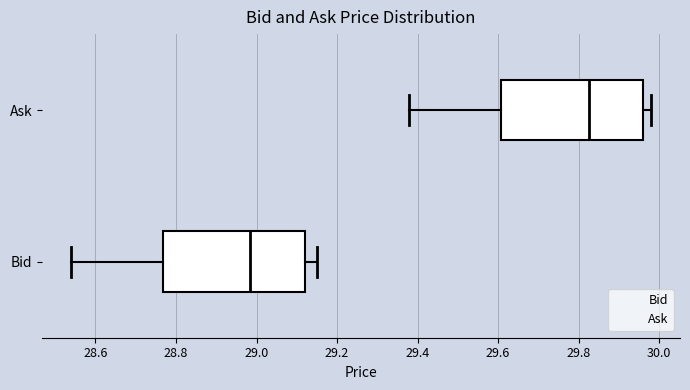

Reading bottom to top, transcribe this box plot: for each box, give where its median line is, the range the box spans, and where its two whiskers end, as read against the x-axis. The values are not printed on the chart, so give them approximately, as read against the axis.

Bid: median 28.98, box 28.76 to 29.12, whiskers 28.54 to 29.16
Ask: median 29.82, box 29.60 to 29.96, whiskers 29.38 to 29.98